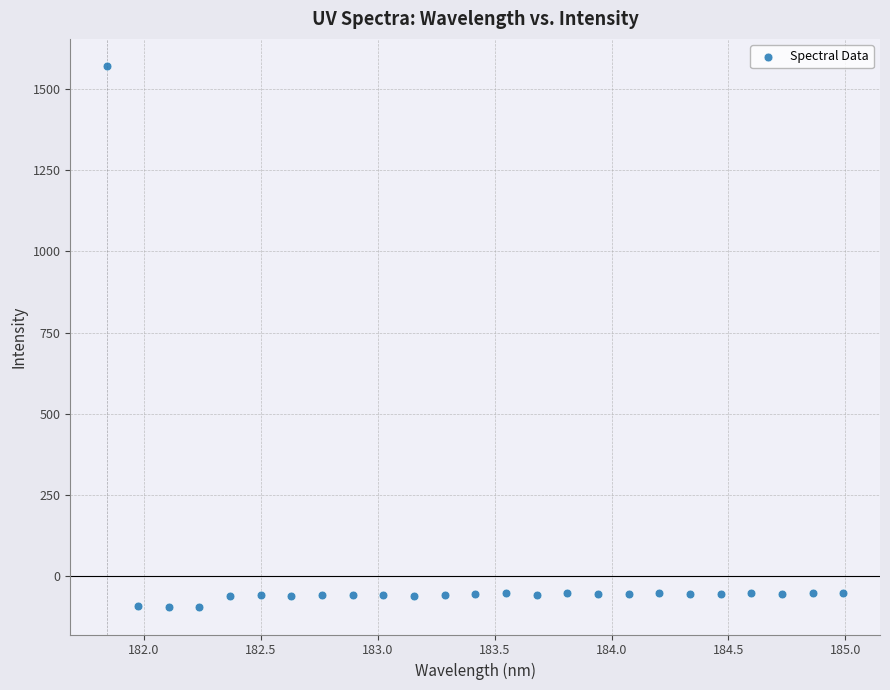

What is the range of X values (max minus min)?

3.1